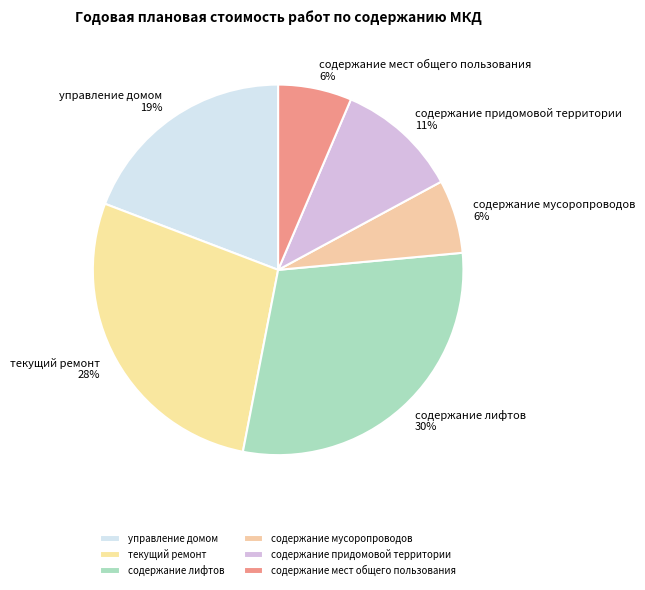

To the nearest percent, what is the average slice percentage?

17%